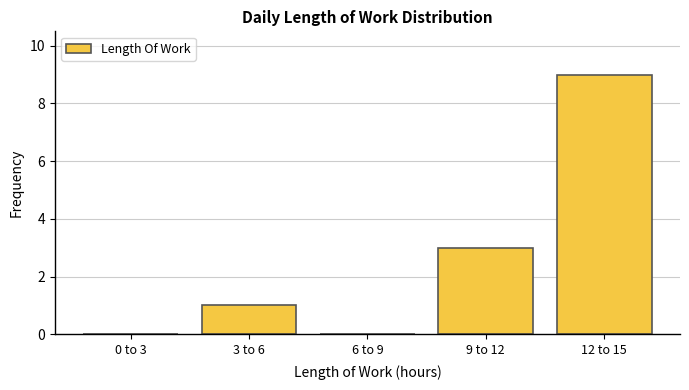

Reading left to right, extract all data points from this chart.

0 to 3=0	3 to 6=1	6 to 9=0	9 to 12=3	12 to 15=9